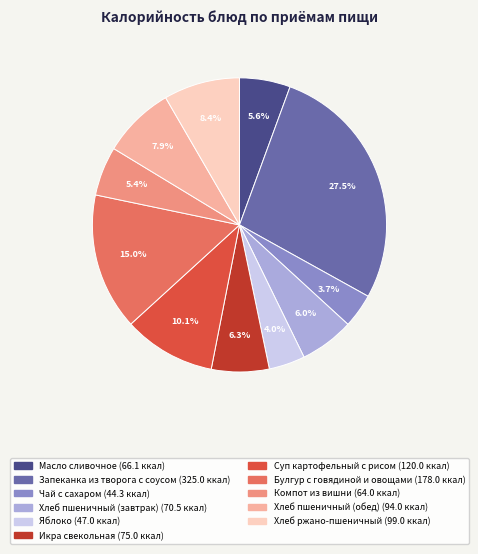

Which has a higher value, Запеканка из творога с соусом or Хлеб ржано-пшеничный?

Запеканка из творога с соусом